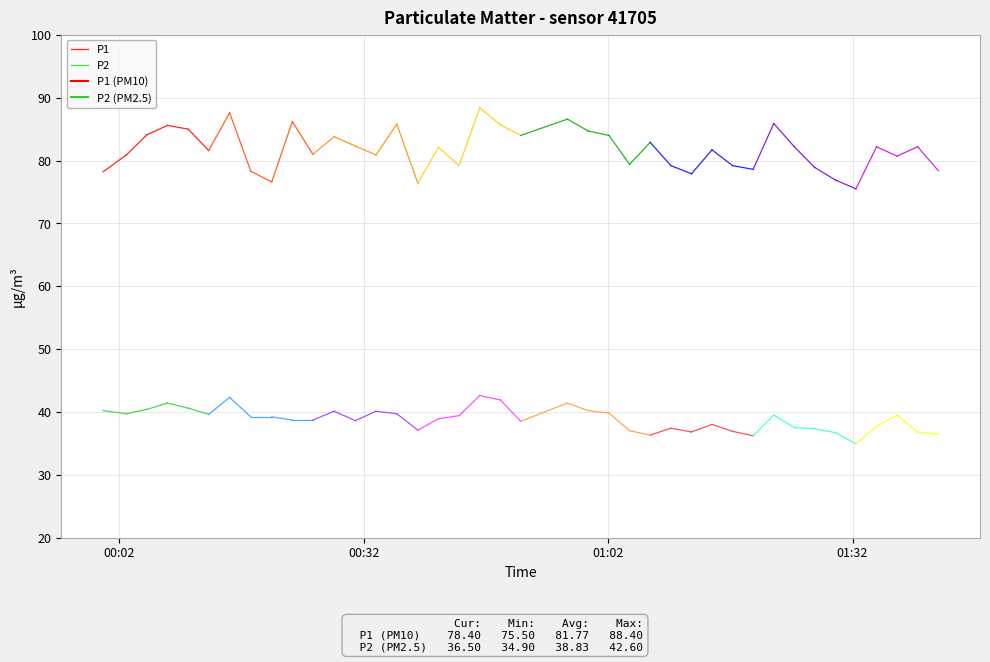

Does the chart display data point markers on the line(s)?

No